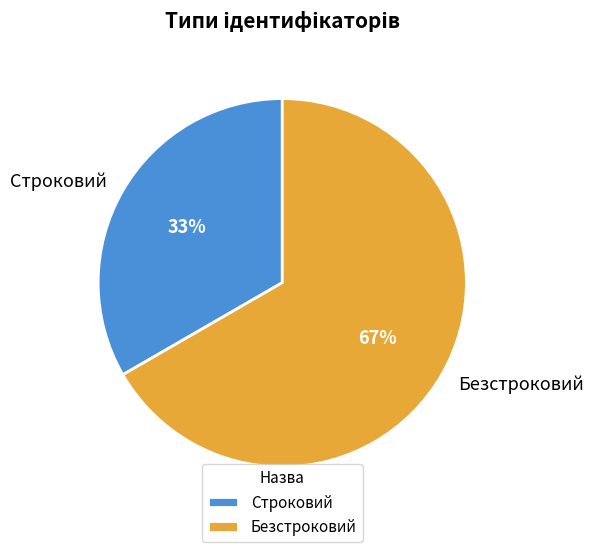

What percentage is the Строковий slice, to the nearest percent?

33%